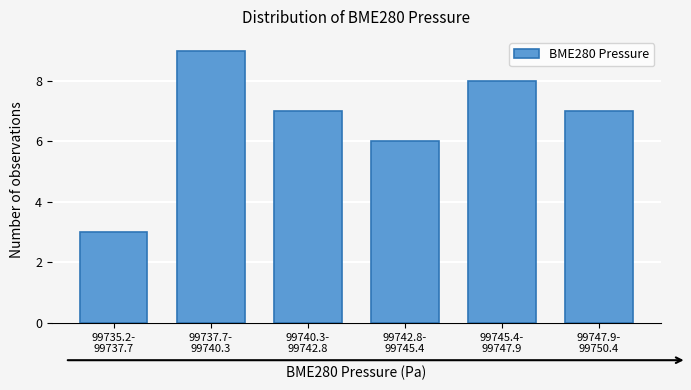

Reading left to right, list all the values displayed in this chart.

3	9	7	6	8	7